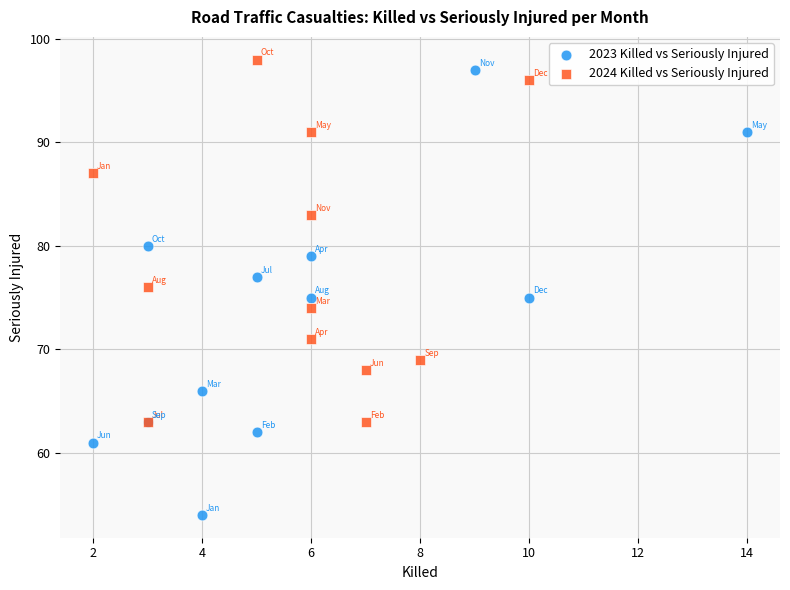

Which series contains the lowest Y value?

2023 Killed vs Seriously Injured